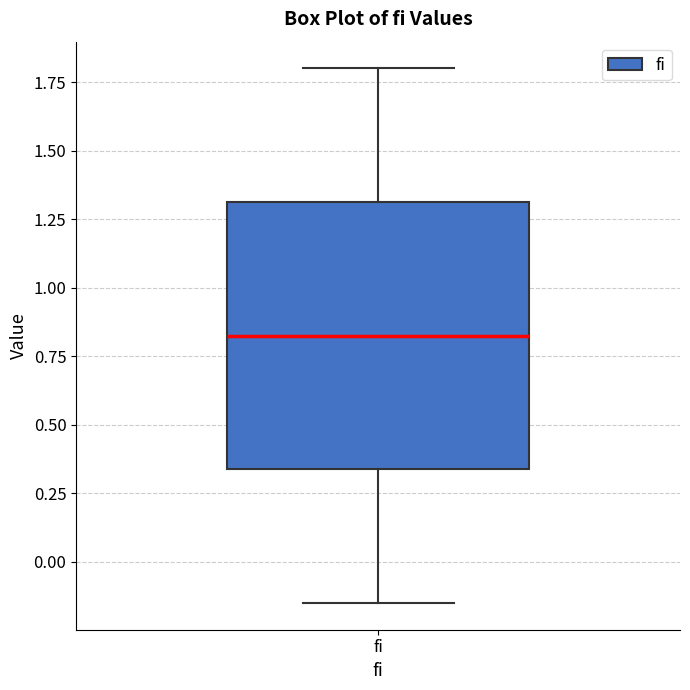

Where does the median line of the box for fi sit on the y-axis? The values are not printed on the chart, so give them approximately, as read against the axis.

0.85